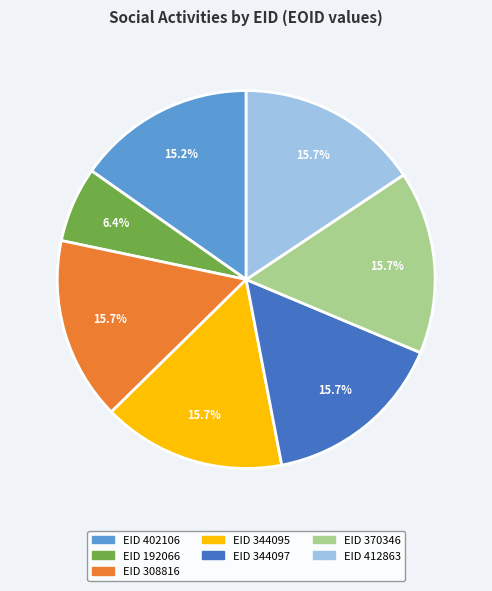

Is there a majority slice in this chart?

No